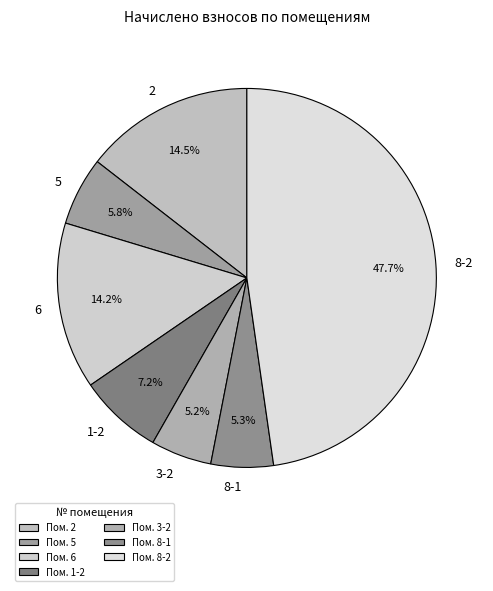

Do 2 and 3-2 together represent more than half of the pie?

No